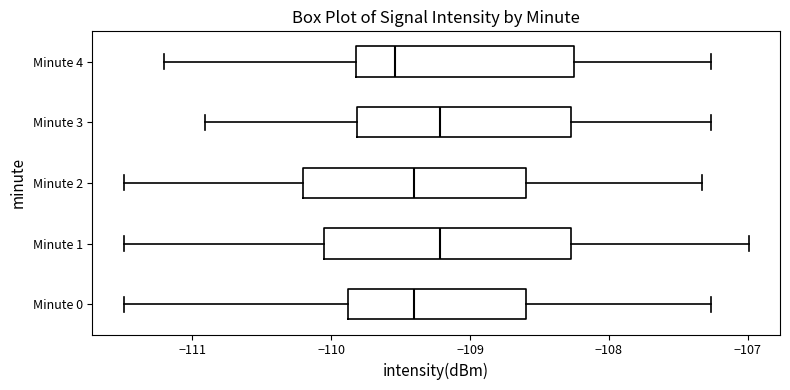

Reading bottom to top, read every box against the x-axis: the position of its median line, the range the box covers, and the ends of its whiskers. The values are not printed on the chart, so give them approximately, as read against the axis.

Minute 0: median -109.4, box -109.9 to -108.6, whiskers -111.5 to -107.3
Minute 1: median -109.2, box -110.0 to -108.3, whiskers -111.5 to -107.0
Minute 2: median -109.4, box -110.2 to -108.6, whiskers -111.5 to -107.3
Minute 3: median -109.2, box -109.8 to -108.3, whiskers -110.9 to -107.3
Minute 4: median -109.5, box -109.8 to -108.2, whiskers -111.2 to -107.3